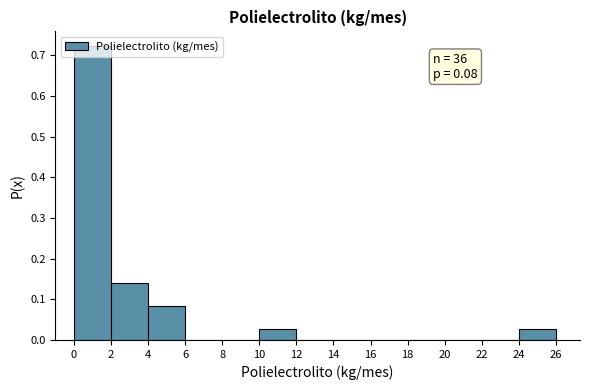

Over which range of the x-axis is the bar tallest?

0 to 2